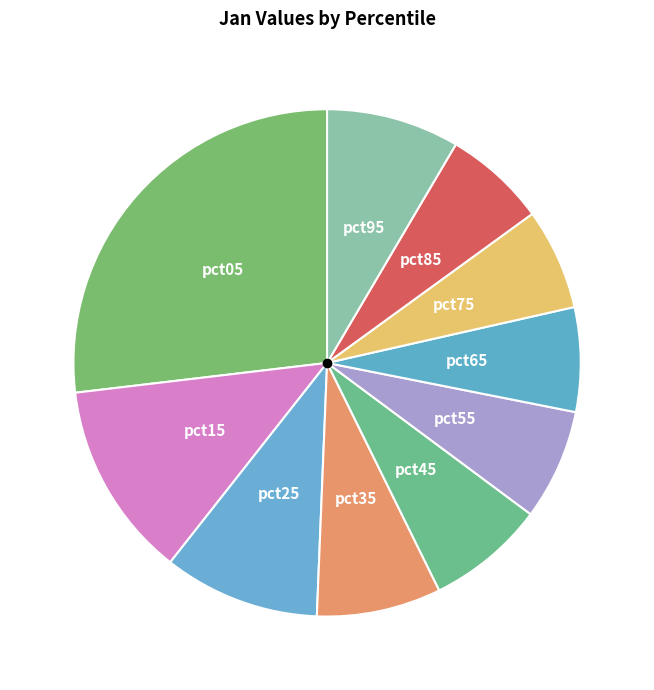

True or false: pct85 accounts for 21% of the total.

False